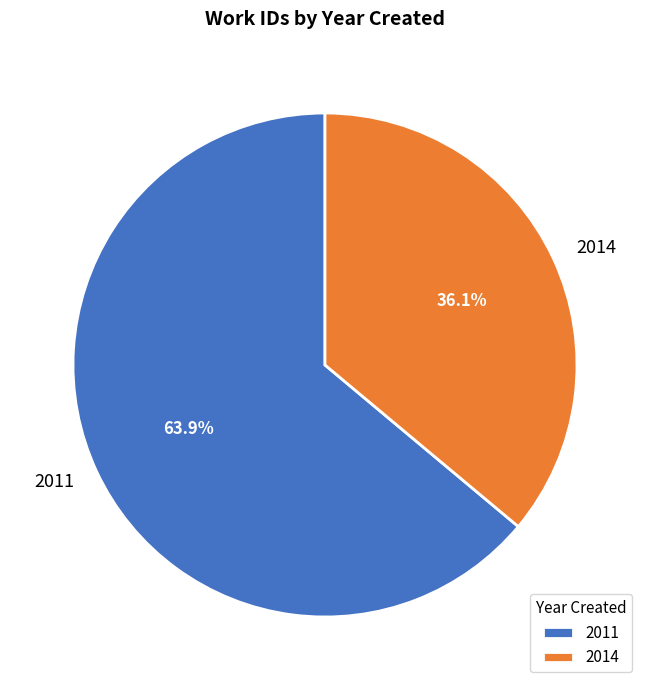

Does 2011 account for over 50% of the chart?

Yes